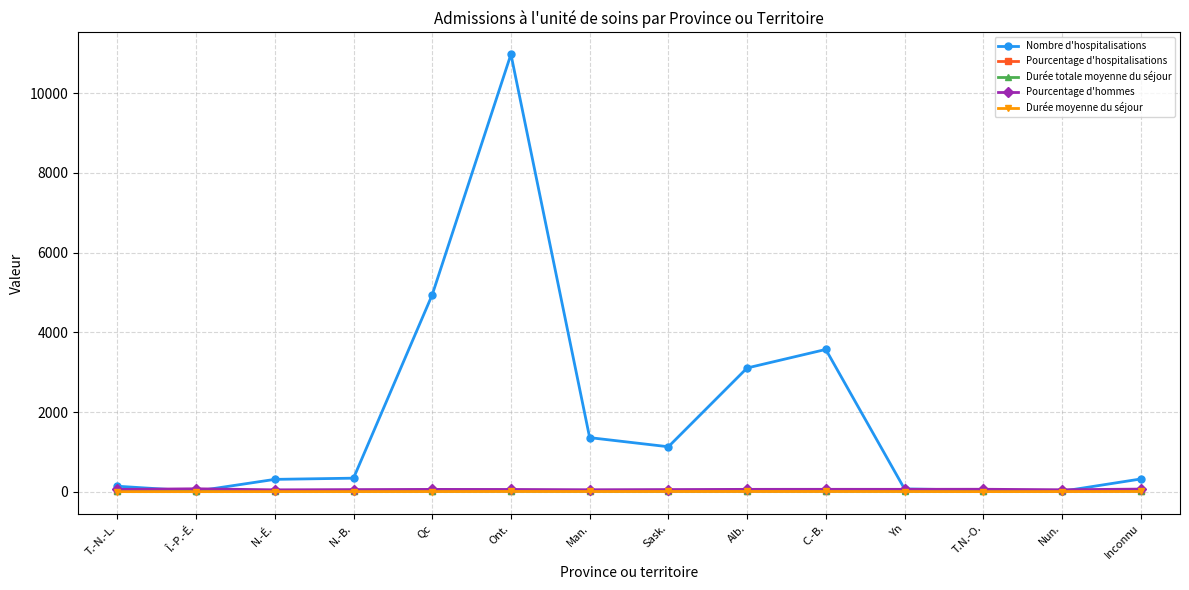

What is the sum of all Durée moyenne du séjour values?

127.4